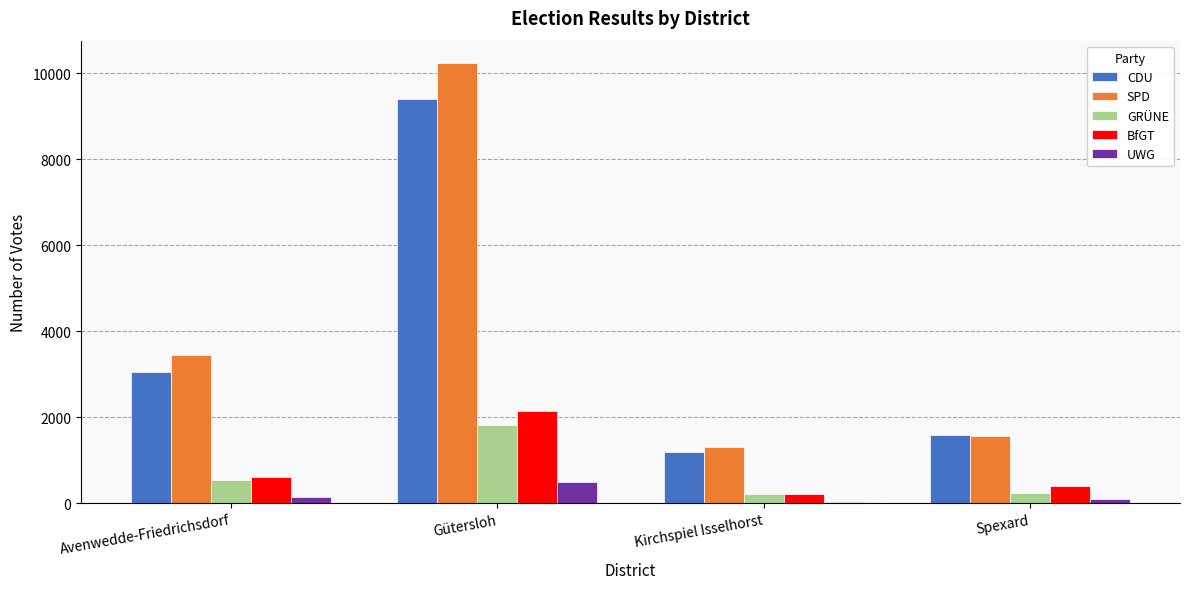

What is the difference between the second highest and minimum values in the SPD series?

2137